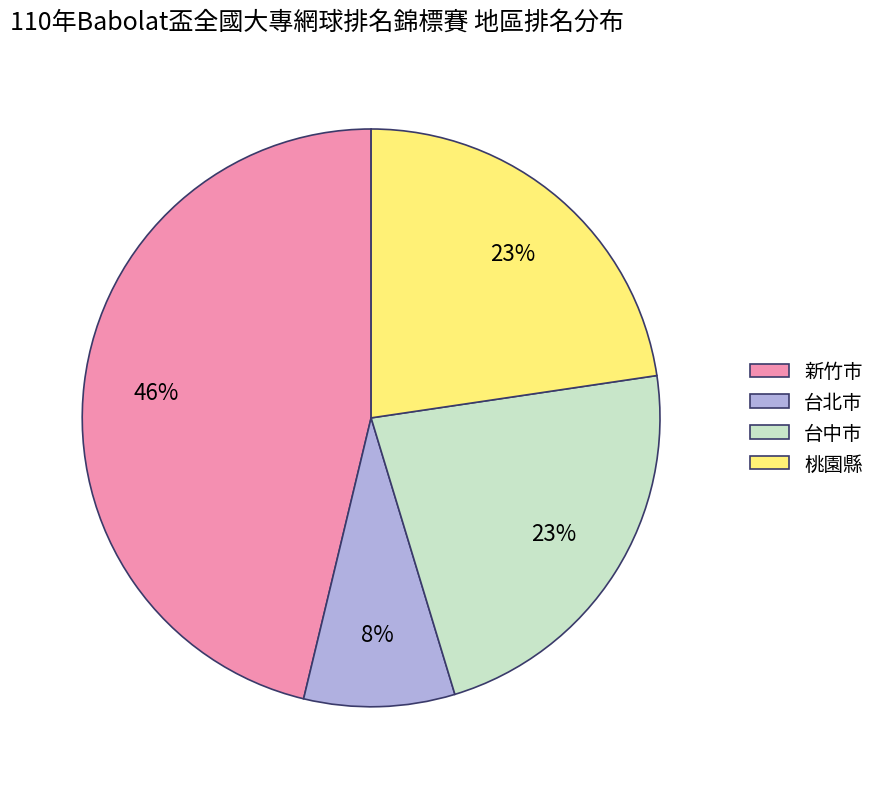

What percentage is the 台北市 slice, to the nearest percent?

8%